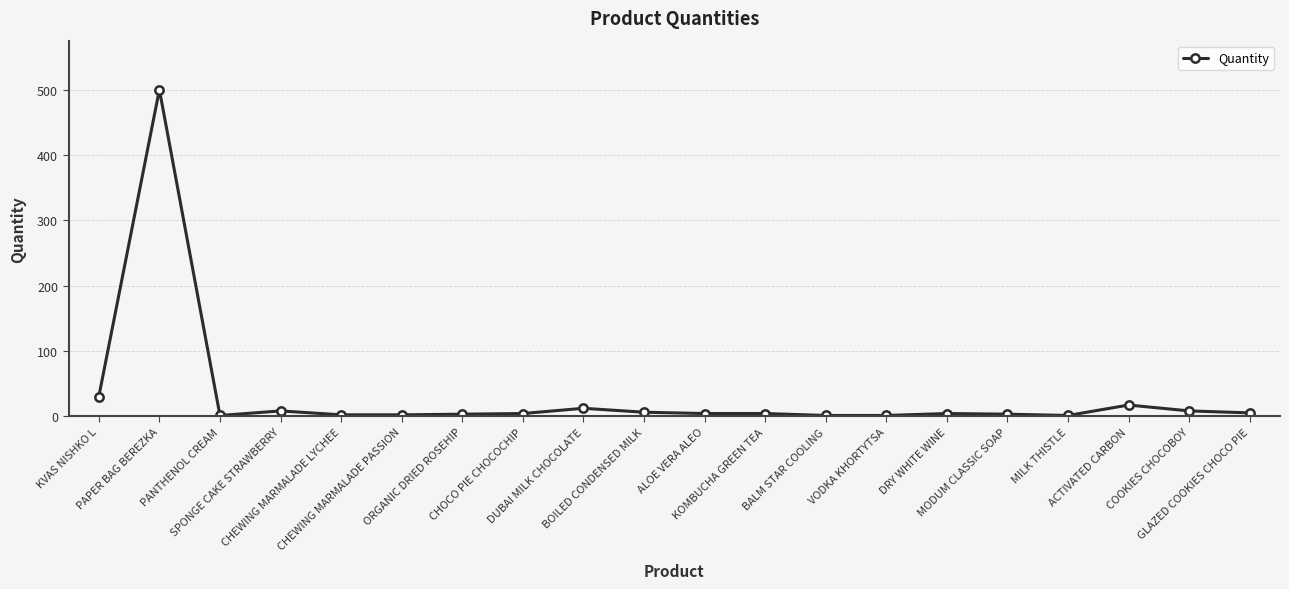

What is the sum of all values?

616